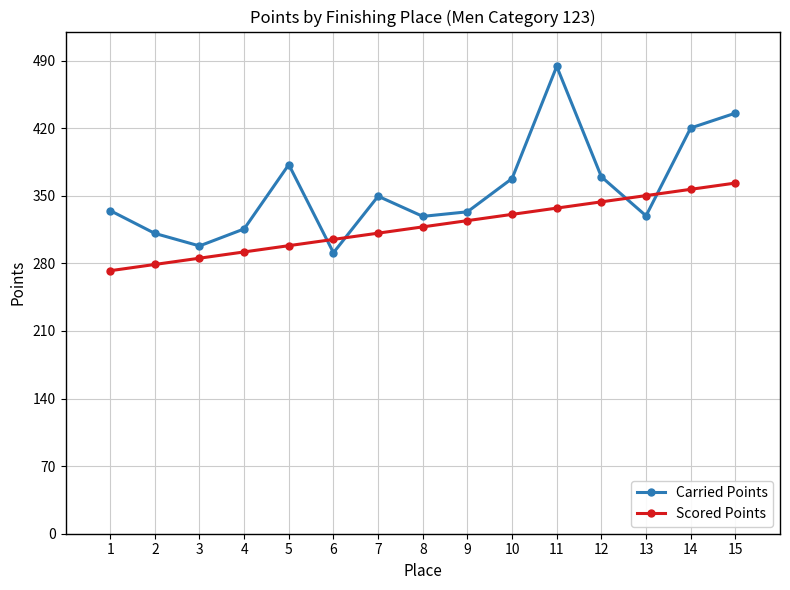

What is the smallest value displayed?

272.4